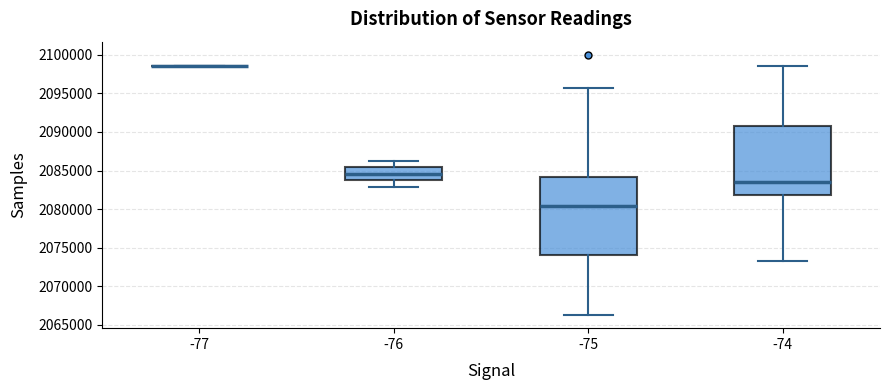

Reading left to right, read every box against the y-axis: the position of its median line, the range the box covers, and the ends of its whiskers. The values are not printed on the chart, so give them approximately, as read against the axis.

-77: box collapsed to a line at 2098500, whiskers 2098500 to 2098500
-76: median 2084500, box 2083500 to 2085500, whiskers 2083000 to 2086500
-75: median 2080500, box 2074000 to 2084000, whiskers 2066000 to 2095500
-74: median 2083500, box 2082000 to 2090500, whiskers 2073500 to 2098500